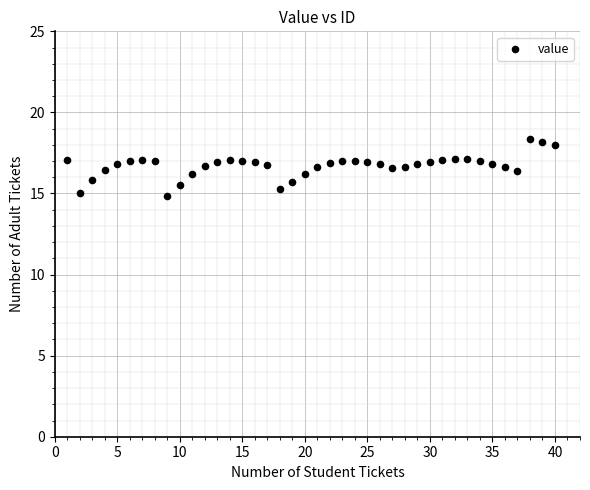

What is the range of Y values (max minus min)?

3.6